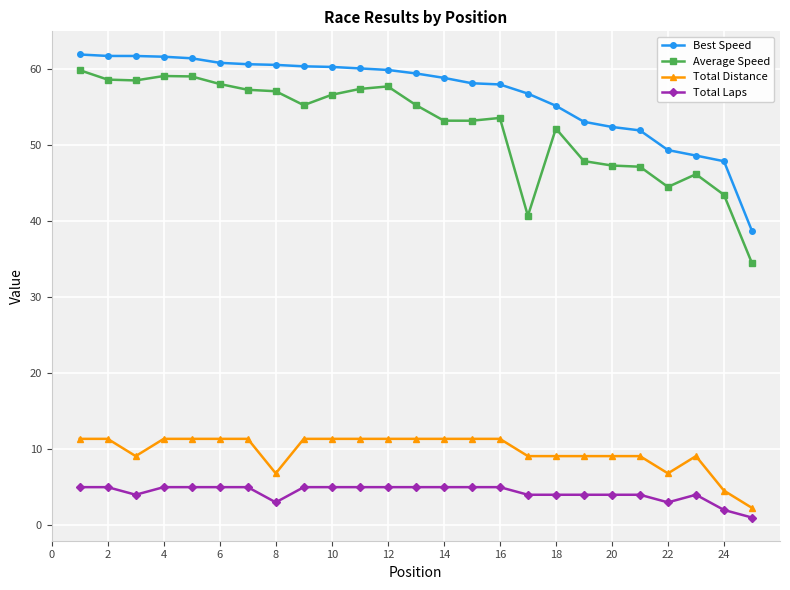

Which series has the widest spread of values?

Average Speed